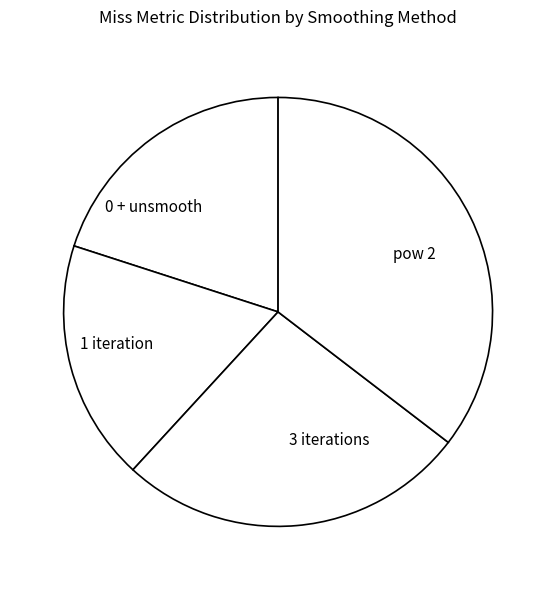

Combined, do pow 2 and 1 iteration account for over 50%?

Yes